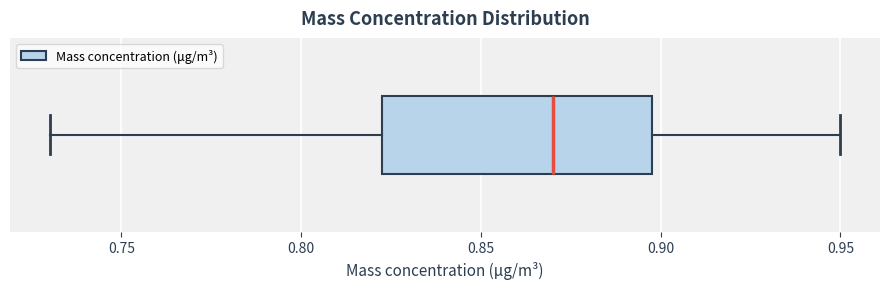

Read this box plot against the x-axis: the position of the median line, the range covered by the box, and the ends of both whiskers. The values are not printed on the chart, so give them approximately, as read against the axis.

median 0.870, box 0.825 to 0.900, whiskers 0.730 to 0.950